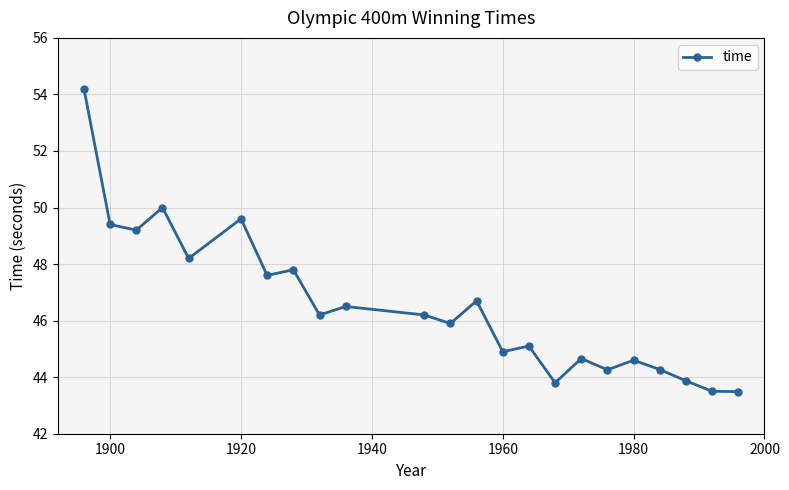

What is the greatest value displayed?

54.2